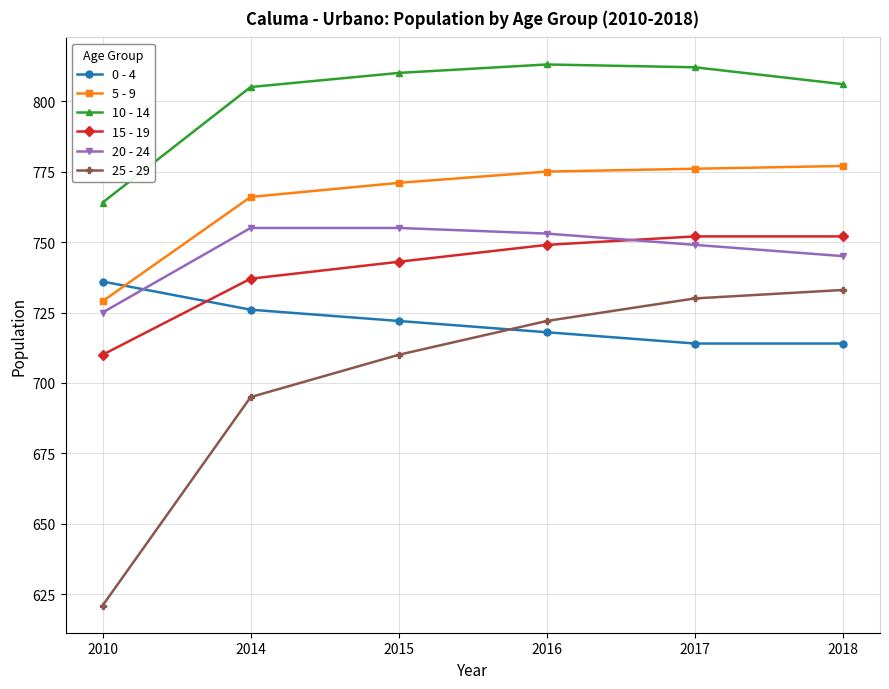

What is the sum of the 10 - 14 values at 2010 and 2017?

1576